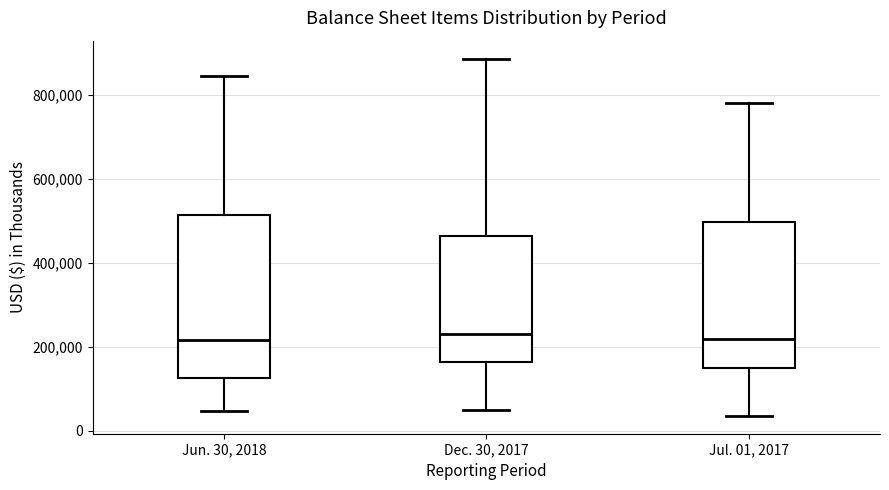

Which box is the tallest, from its lower edge to its upper edge?

Jun. 30, 2018